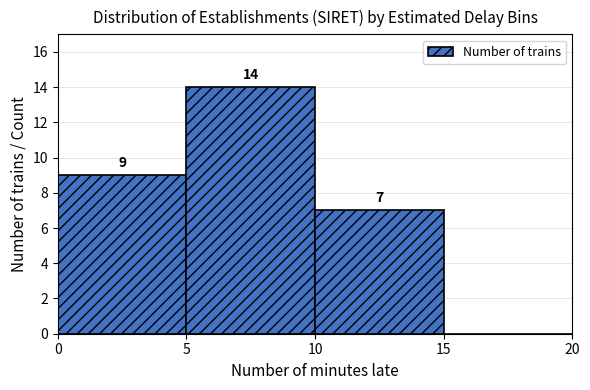

Over which range of the x-axis is the bar tallest?

5 to 10